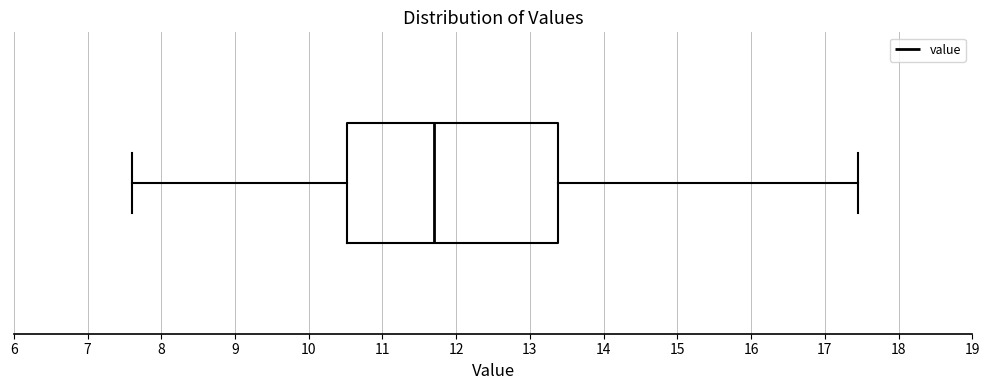

Transcribe this box plot: give where the median line is, the range the box spans, and where the two whiskers end, as read against the x-axis. The values are not printed on the chart, so give them approximately, as read against the axis.

median 11.7, box 10.5 to 13.4, whiskers 7.6 to 17.5